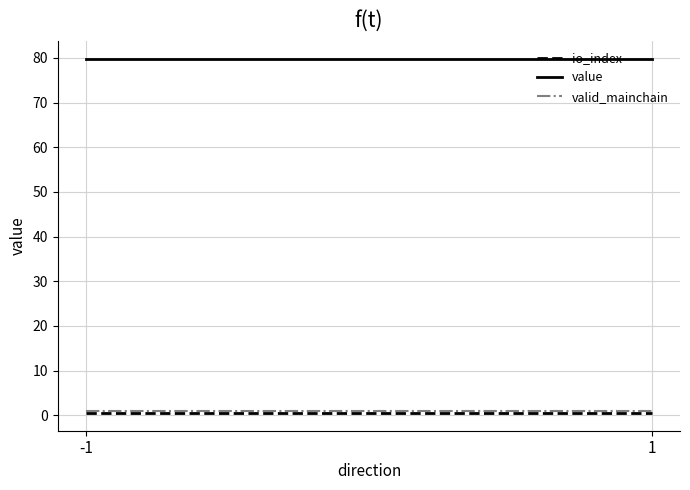

The value series shows 131.2 at -1. True or false?

False